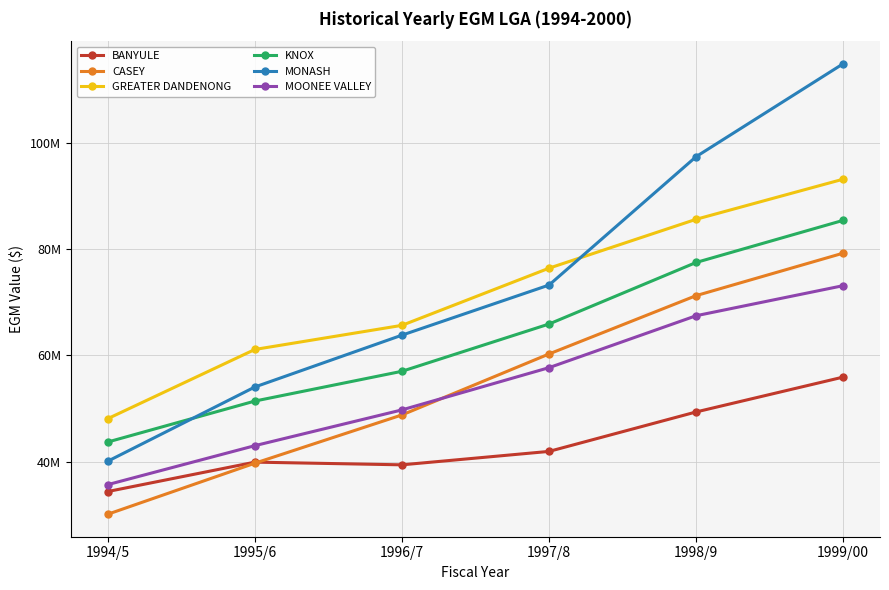

At which category is the sum across all series the highest?

1999/00